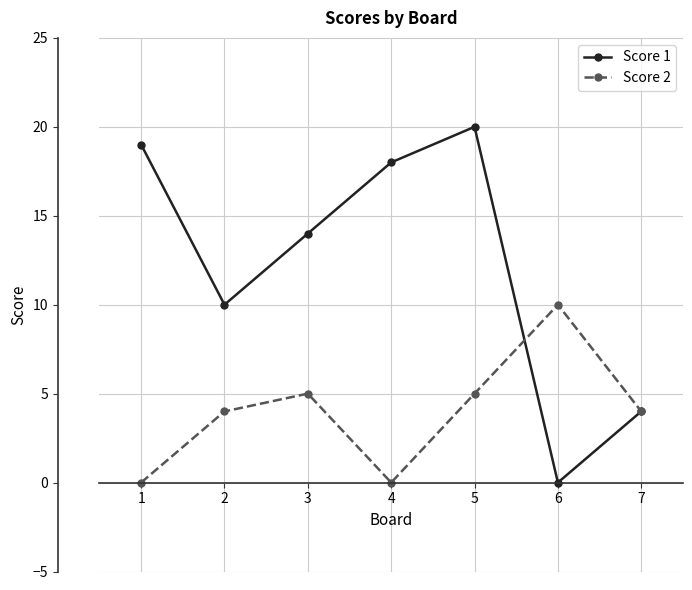

What is the total value across all series at 5?

25